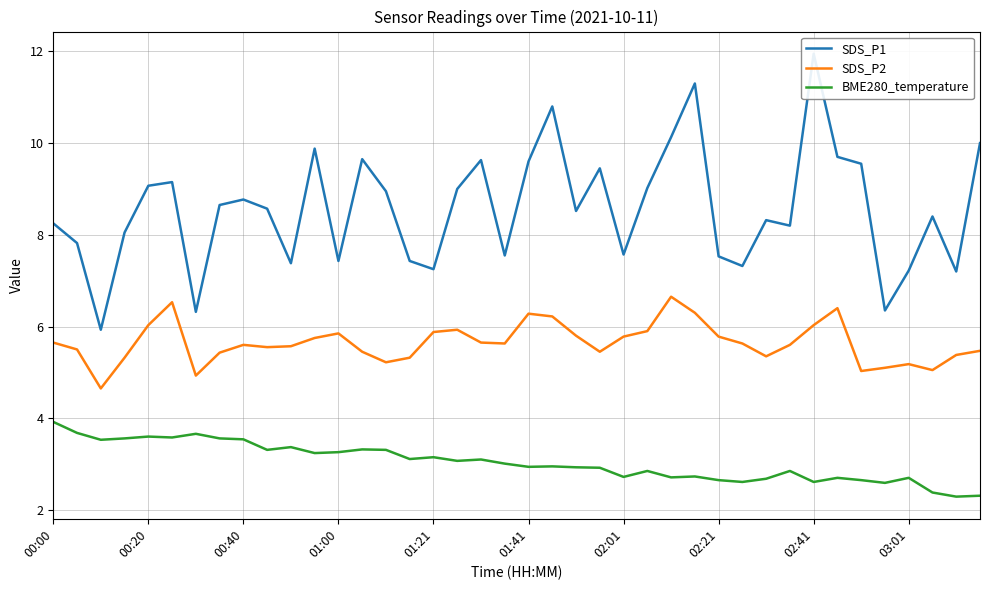

What is the minimum value for SDS_P2?

4.7